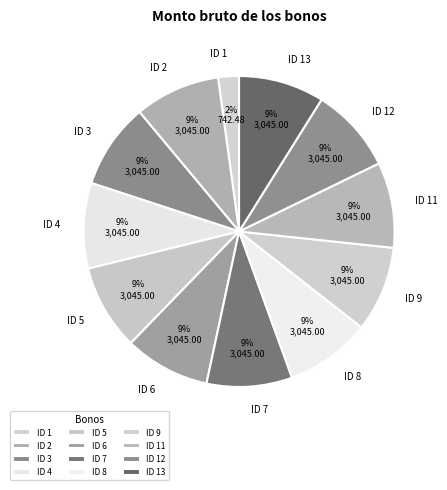

To the nearest percent, what is the average slice percentage?

8%